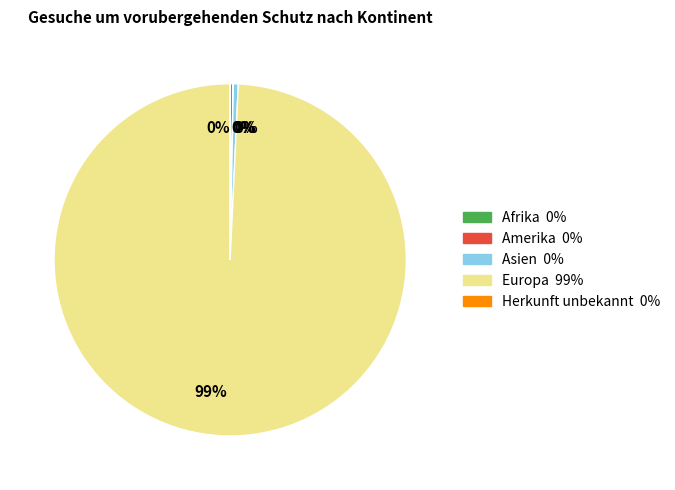

True or false: Europa 99% accounts for 99% of the total.

True